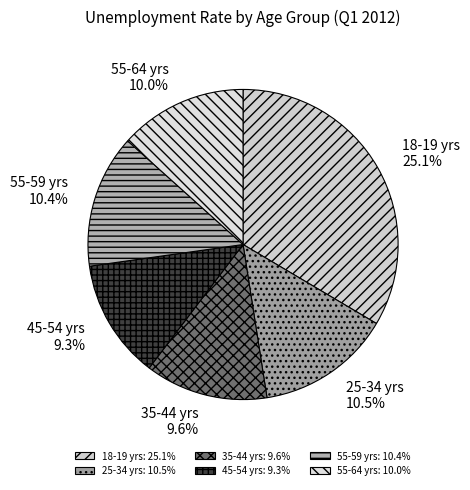

Which slice is the smallest?

45-54 yrs